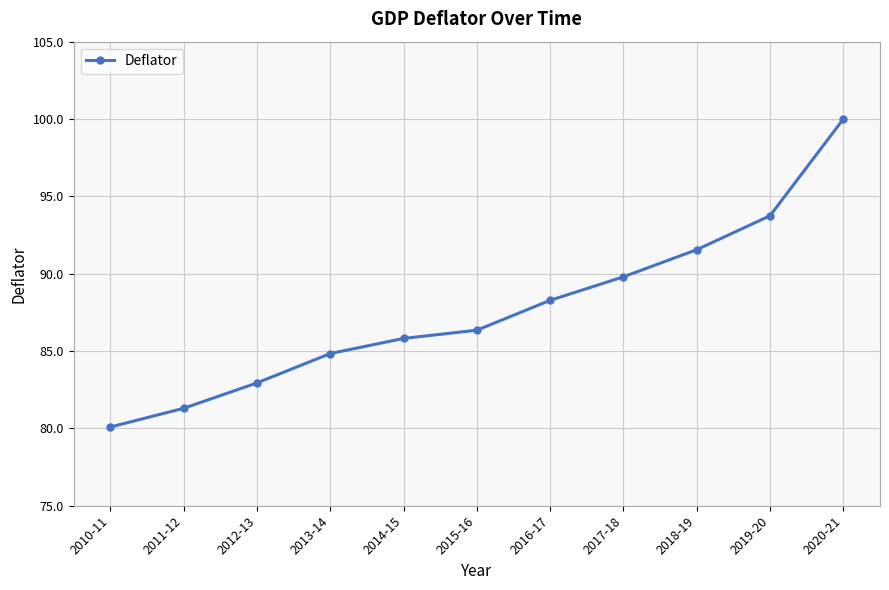

What is the value of the 7th point from the left?

88.3